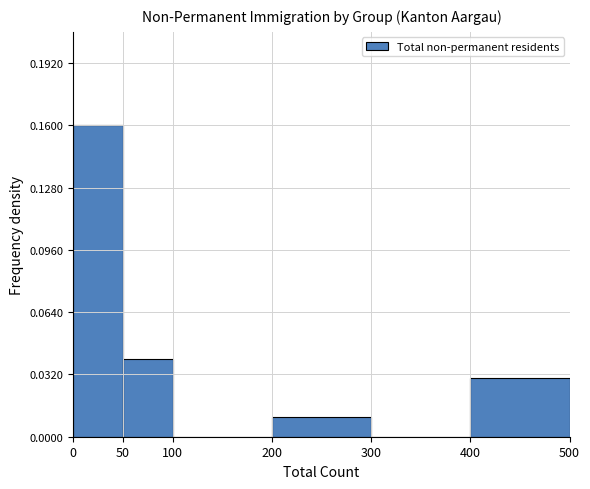

Over which range of the x-axis is the bar tallest?

0 to 50